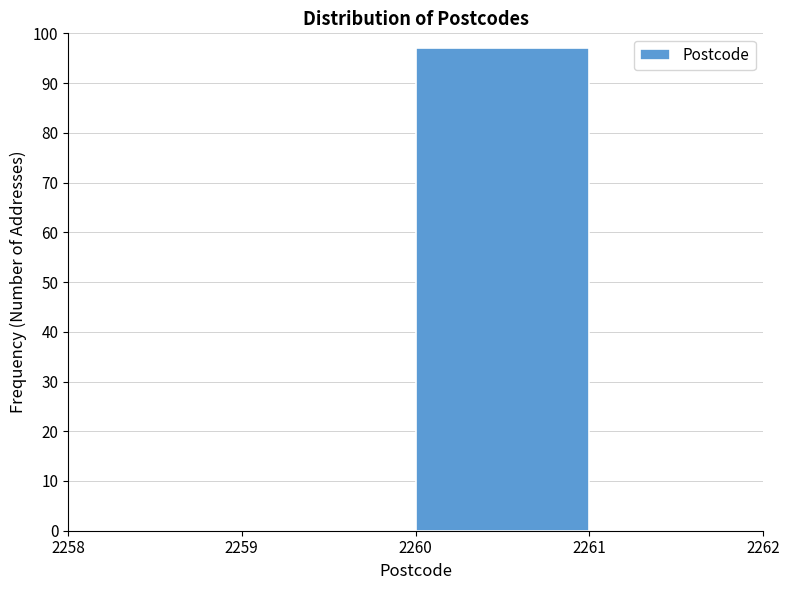

Reading left to right, transcribe this chart: for each bar, give the range it covers on the x-axis and its height. The values are not printed on the chart, so give them approximately, as read against the axis.

2258 to 2259: 0
2259 to 2260: 0
2260 to 2261: 97
2261 to 2262: 0